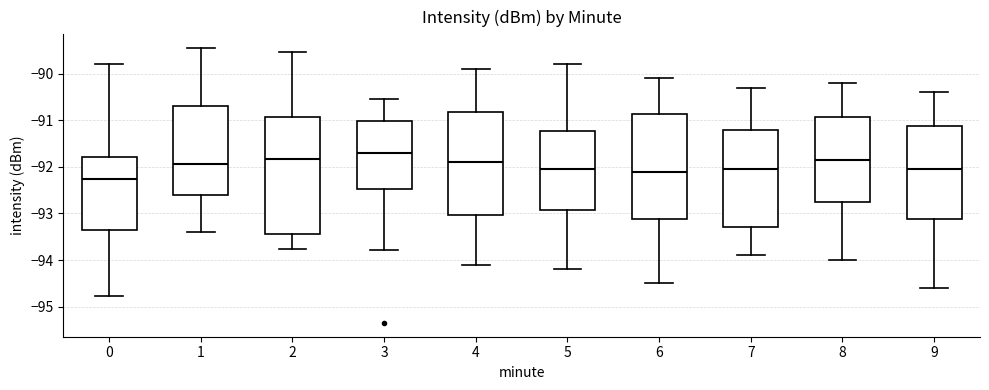

Reading left to right, transcribe this box plot: for each box, give where its median line is, the range the box spans, and where its two whiskers end, as read against the y-axis. The values are not printed on the chart, so give them approximately, as read against the axis.

0: median -92.3, box -93.4 to -91.8, whiskers -94.8 to -89.8
1: median -91.9, box -92.6 to -90.7, whiskers -93.4 to -89.4
2: median -91.8, box -93.4 to -90.9, whiskers -93.8 to -89.5
3: median -91.7, box -92.5 to -91.0, whiskers -93.8 to -90.5
4: median -91.9, box -93.0 to -90.8, whiskers -94.1 to -89.9
5: median -92.0, box -92.9 to -91.2, whiskers -94.2 to -89.8
6: median -92.1, box -93.1 to -90.9, whiskers -94.5 to -90.1
7: median -92.0, box -93.3 to -91.2, whiskers -93.9 to -90.3
8: median -91.8, box -92.7 to -90.9, whiskers -94.0 to -90.2
9: median -92.0, box -93.1 to -91.1, whiskers -94.6 to -90.4